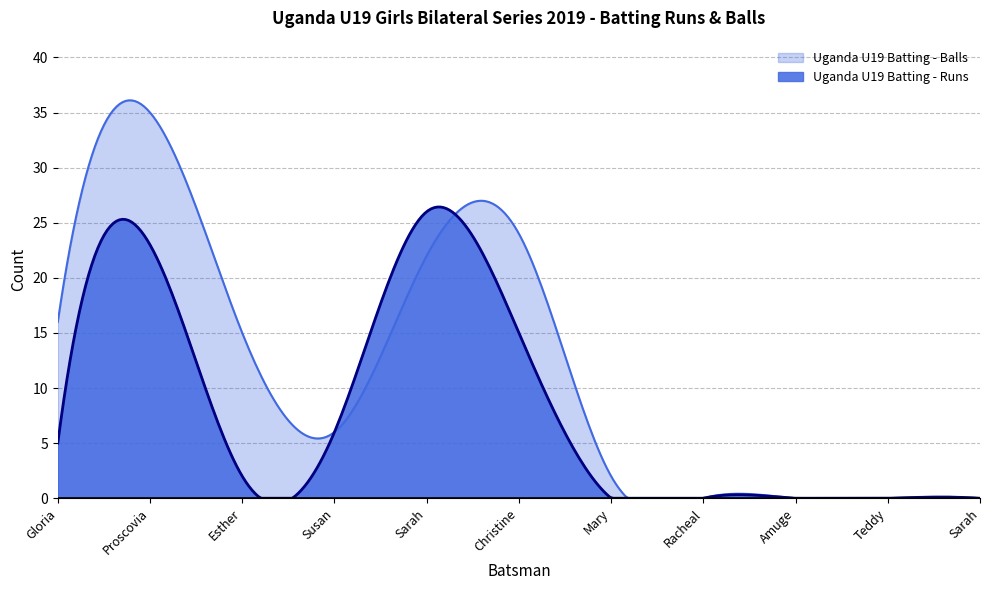

What is the approximate value of Uganda U19 Batting - Balls at Christine Anayo, to the nearest 10?

20